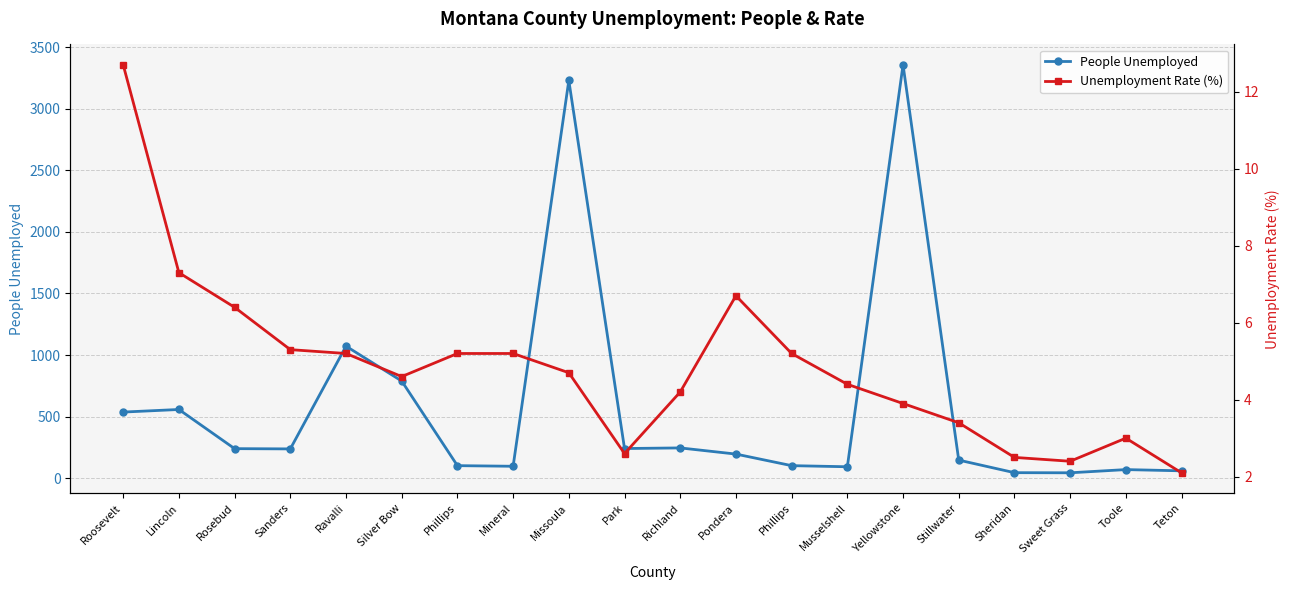

The Unemployment Rate (%) series shows 18.4 at Roosevelt. True or false?

False